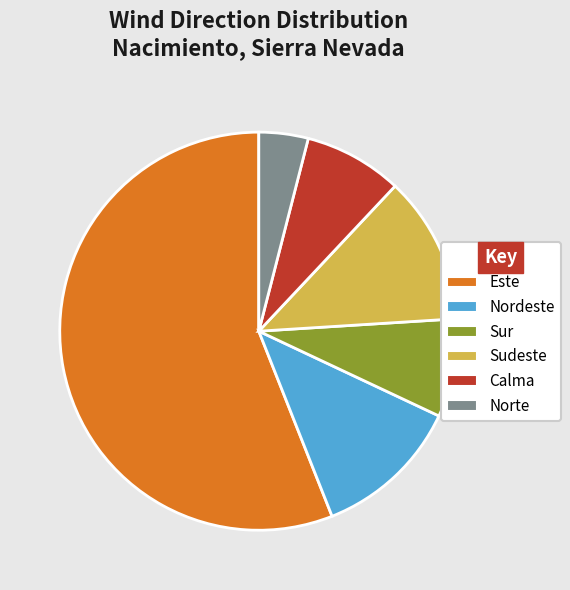

Which slice is the largest?

Este